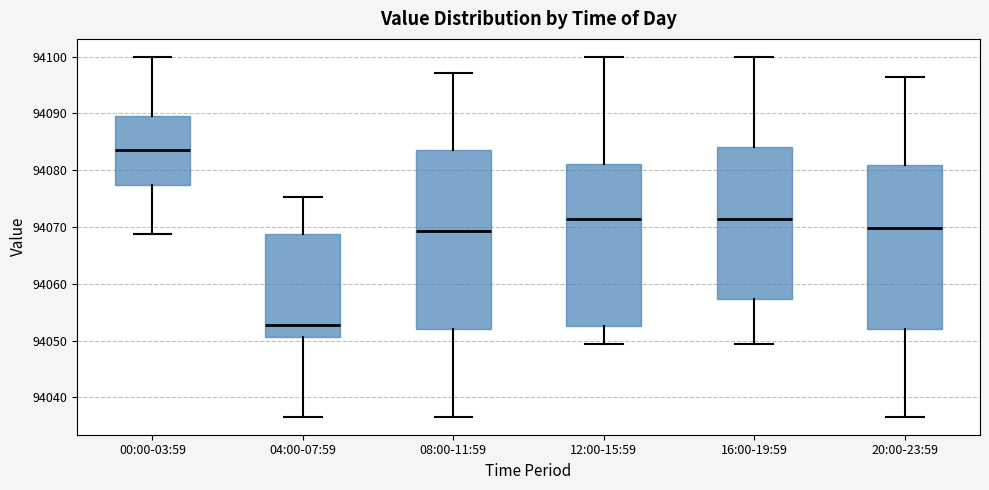

Where does the upper whisker of the box for 04:00-07:59 end on the y-axis? The values are not printed on the chart, so give them approximately, as read against the axis.

94075